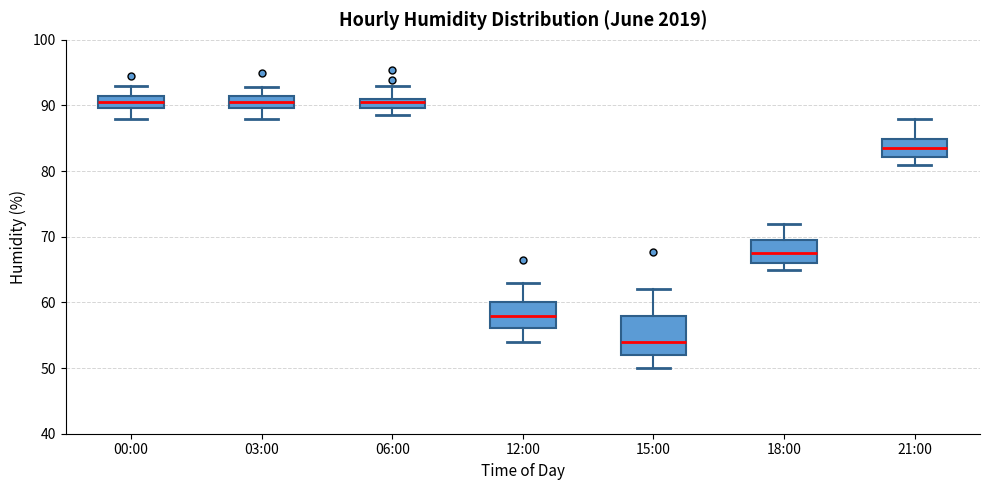

Where does the median line of the box for 12:00 sit on the y-axis? The values are not printed on the chart, so give them approximately, as read against the axis.

58